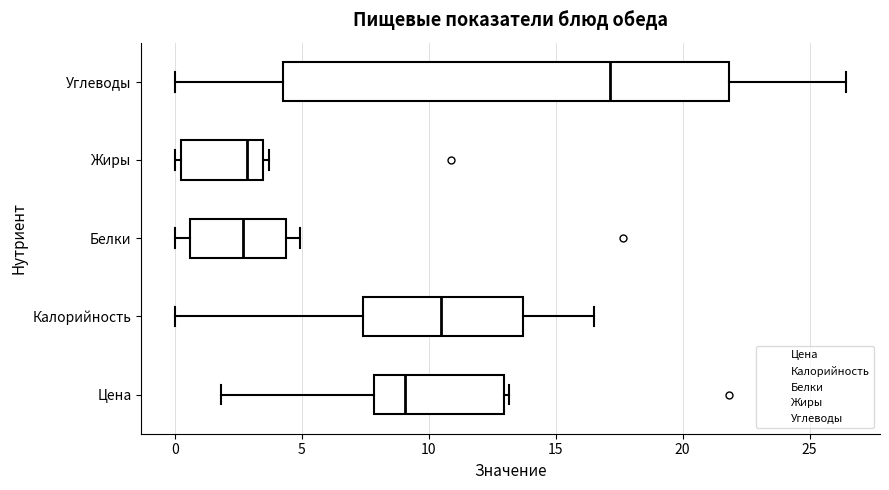

Which box is the widest, from its left edge to its right edge?

Углеводы